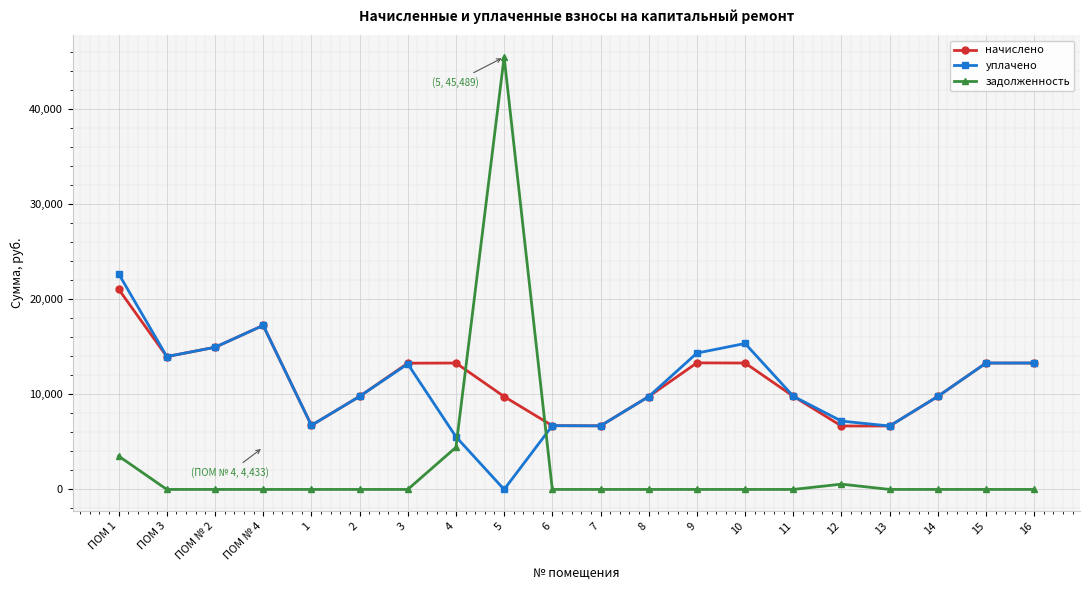

What is the label of the 8th point from the left?

4